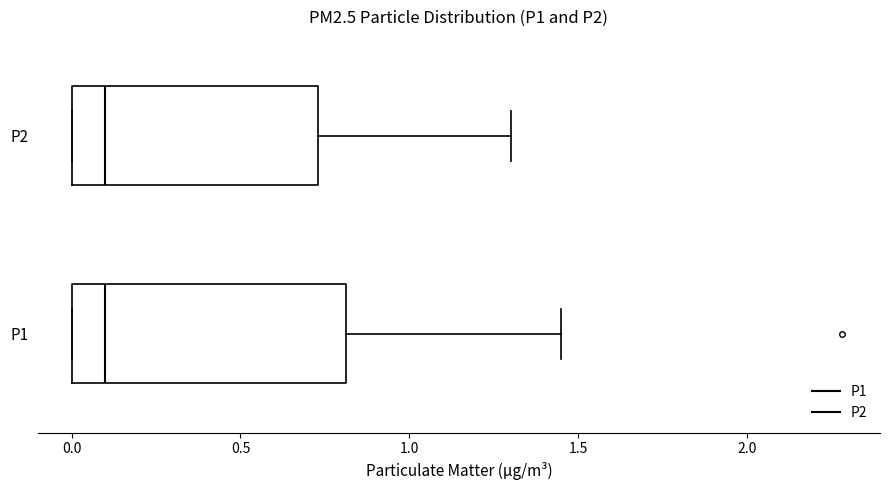

Comparing the boxes themselves (not the whiskers), which one is the widest?

P1